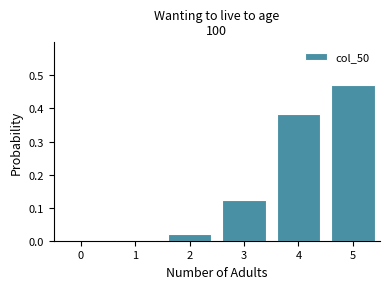

What is the sum of all values?

1.0